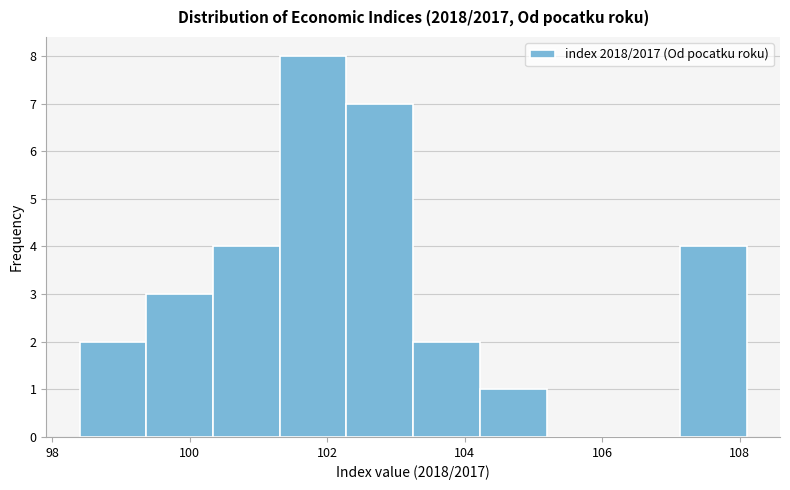

Reading left to right, list every bar in this chart as the range it spans on the x-axis followed by its height. Neither the bar edges nor the heights are printed on the chart, so give them approximately, as read against the axes.

98.4 to 99.4: 2
99.4 to 100.4: 3
100.4 to 101.4: 4
101.4 to 102.2: 8
102.2 to 103.2: 7
103.2 to 104.2: 2
104.2 to 105.2: 1
105.2 to 106.2: 0
106.2 to 107.2: 0
107.2 to 108.2: 4